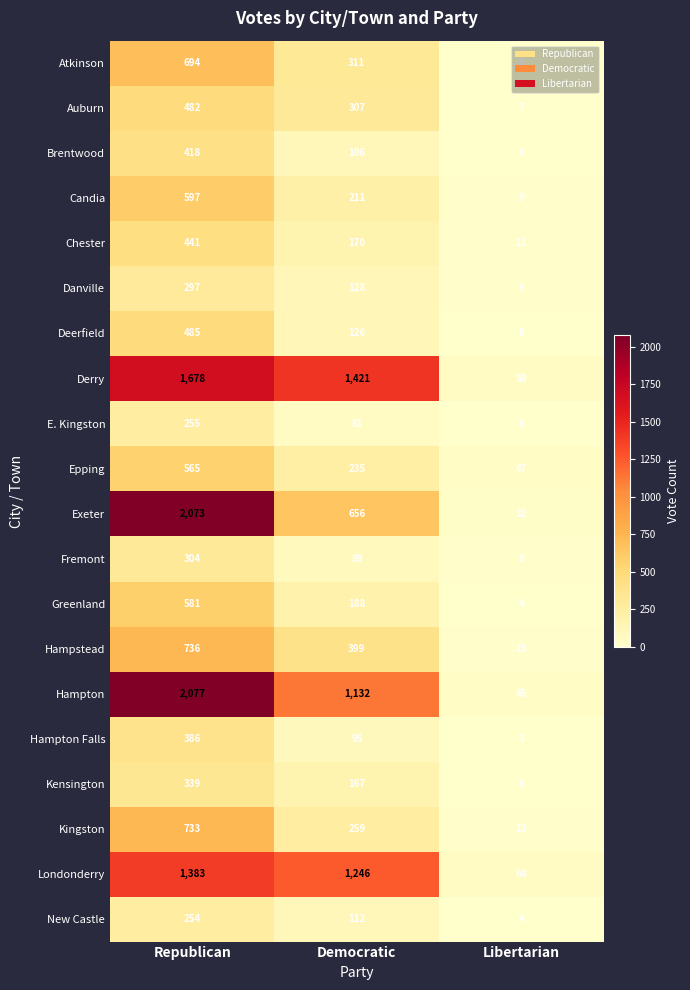

Which category has the lowest value across all series?

Libertarian